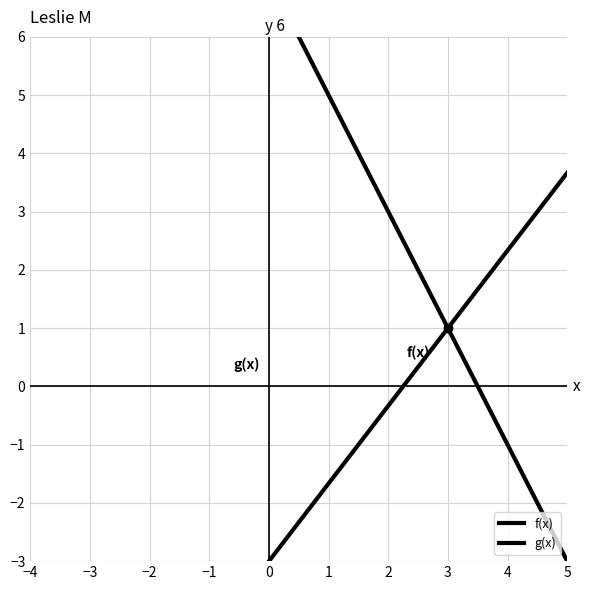

Rank the series by their maximum value, from lowest to highest.

f(x), g(x)